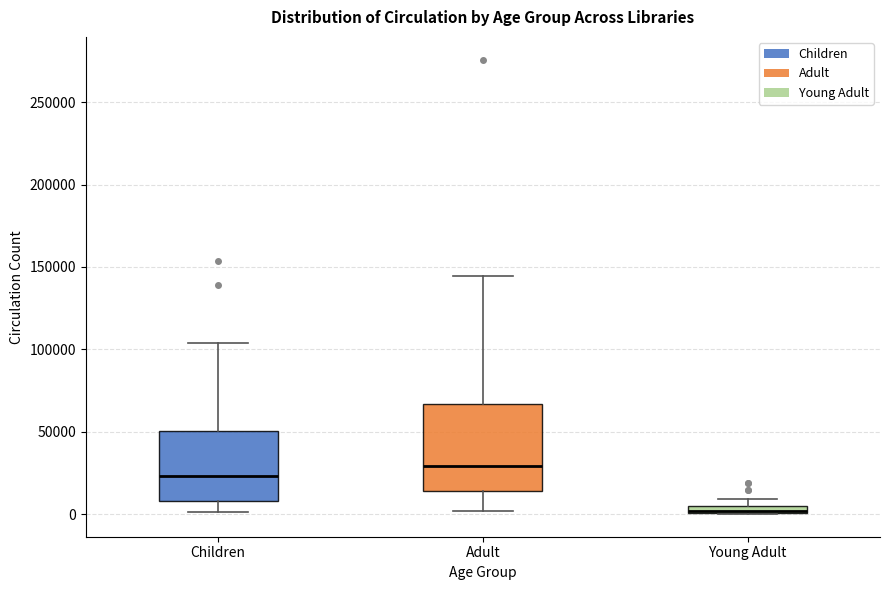

Where is the upper edge of the box for Young Adult on the y-axis? The values are not printed on the chart, so give them approximately, as read against the axis.

5000